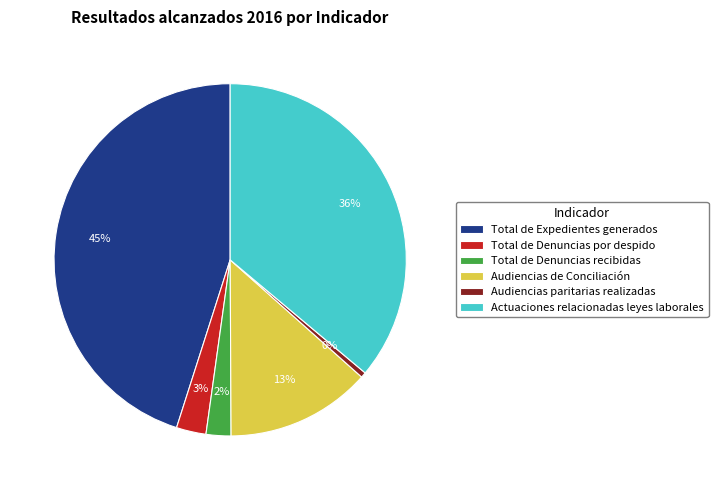

Does Total de Denuncias por despido account for over 50% of the chart?

No